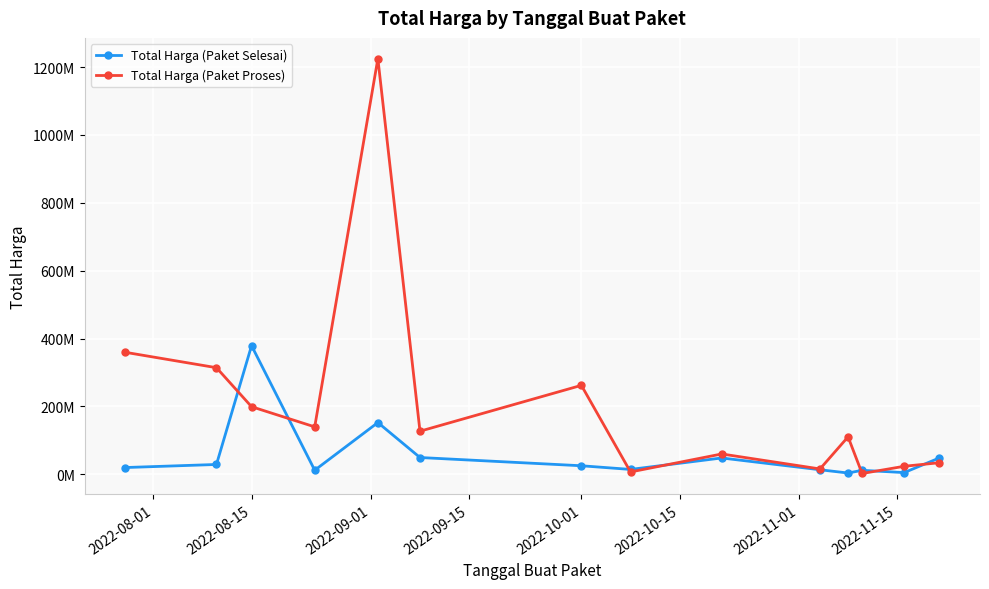

Rank the series by their maximum value, from highest to lowest.

Total Harga (Paket Proses), Total Harga (Paket Selesai)